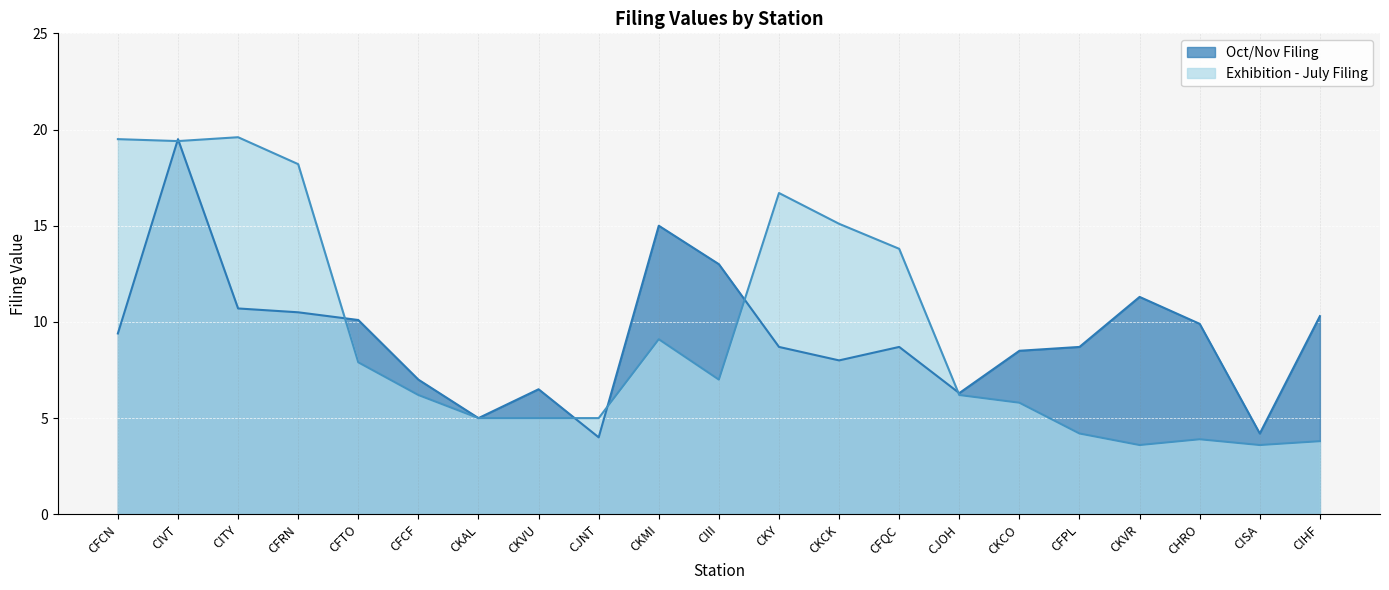

How many times do Oct/Nov Filing and Exhibition - July Filing cross each other?

7